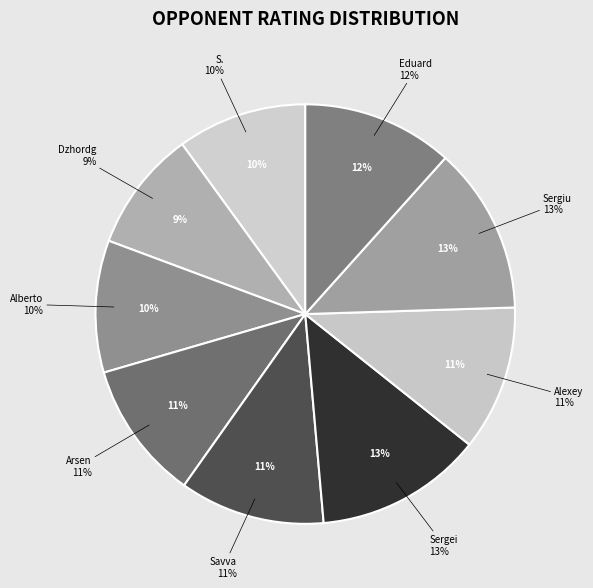

Does Volkov Sergei represent more than half of the total?

No